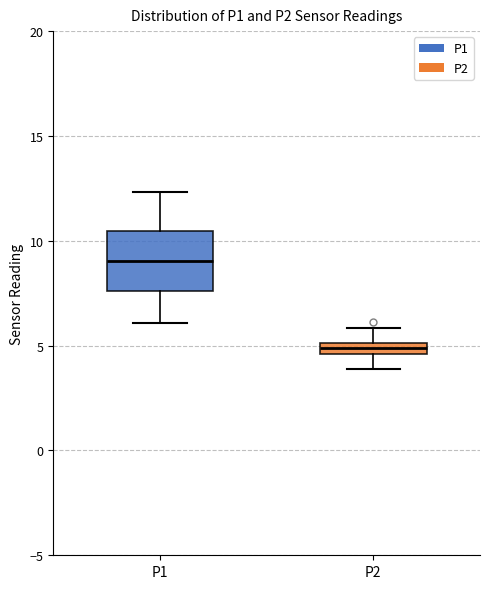

Which box has the lowest median line?

P2